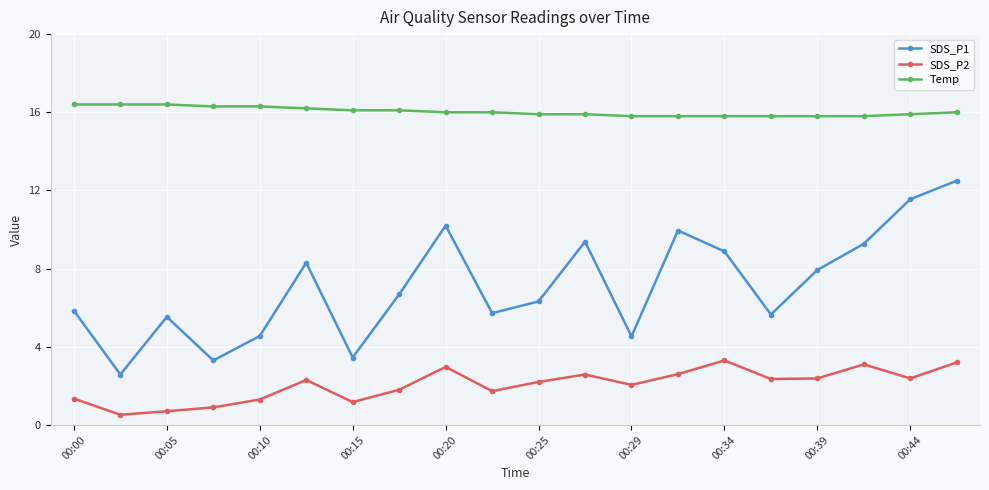

What is the difference between the maximum and minimum values in the SDS_P1 series?

9.9